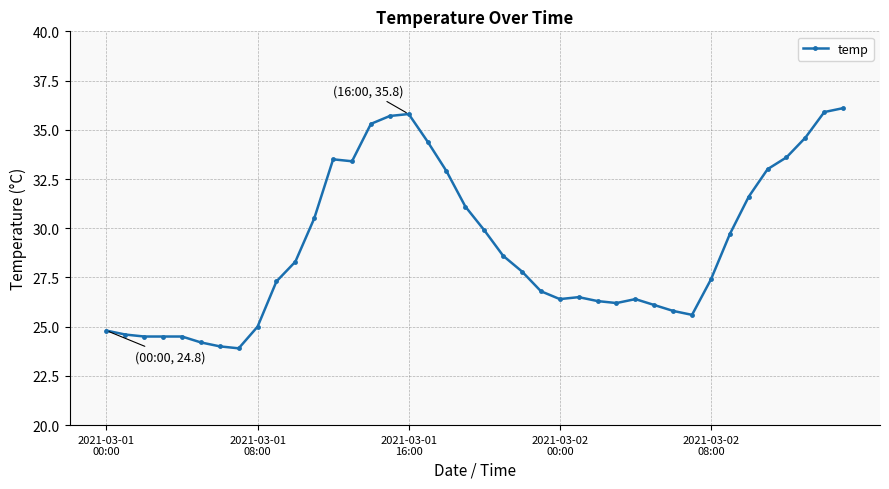

What is the maximum value shown in the chart?

36.1